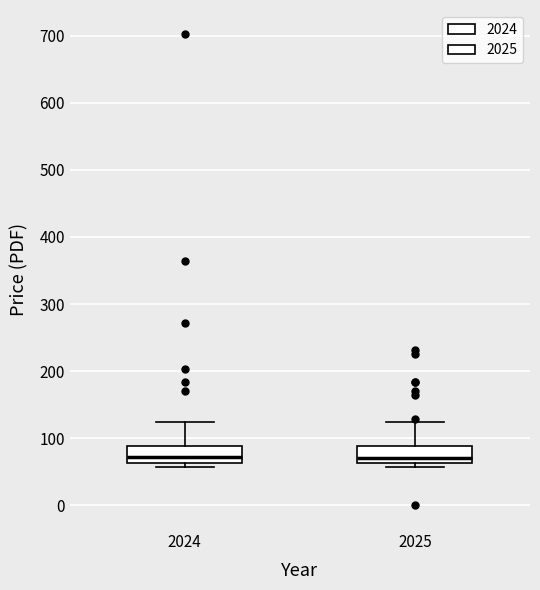

Reading left to right, transcribe this box plot: for each box, give where its median line is, the range the box spans, and where its two whiskers end, as read against the y-axis. The values are not printed on the chart, so give them approximately, as read against the axis.

2024: median 70, box 60 to 90, whiskers 60 (just below the box's lower edge) to 120
2025: median 70, box 60 to 90, whiskers 60 (just below the box's lower edge) to 120